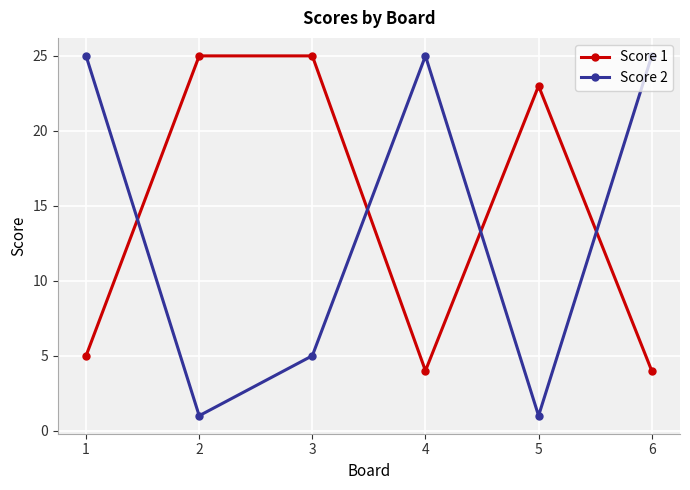

True or false: Score 2 and Score 1 cross at least once.

True